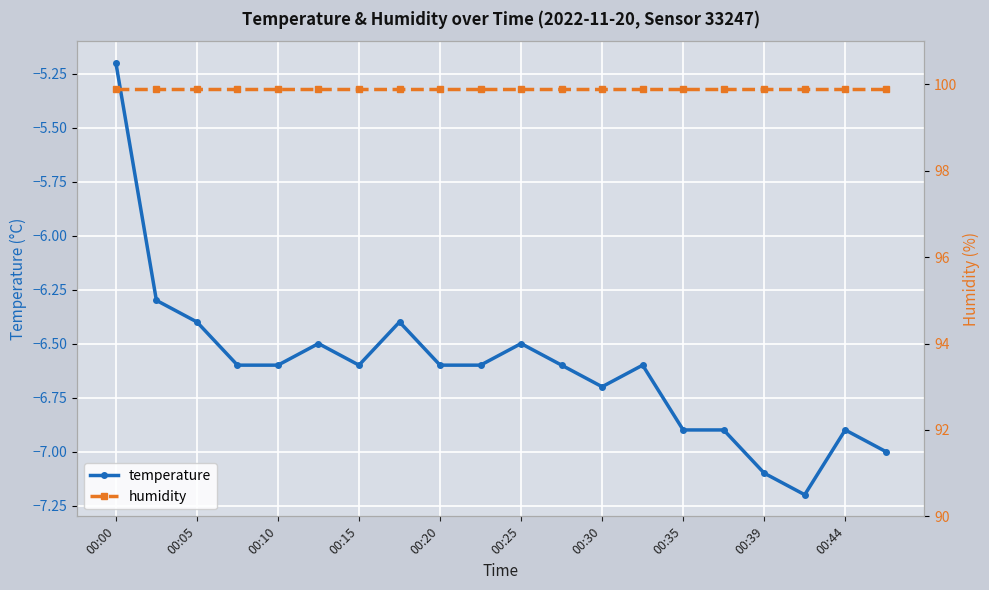

At which label does temperature reach its peak?

00:00